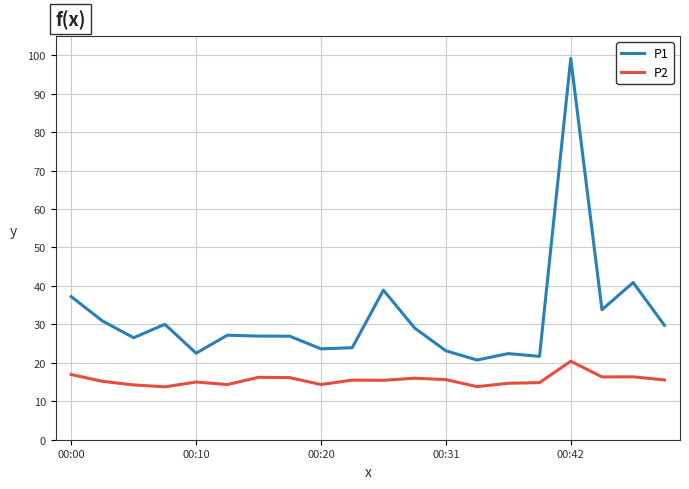

Which series has the largest total across all categories?

P1